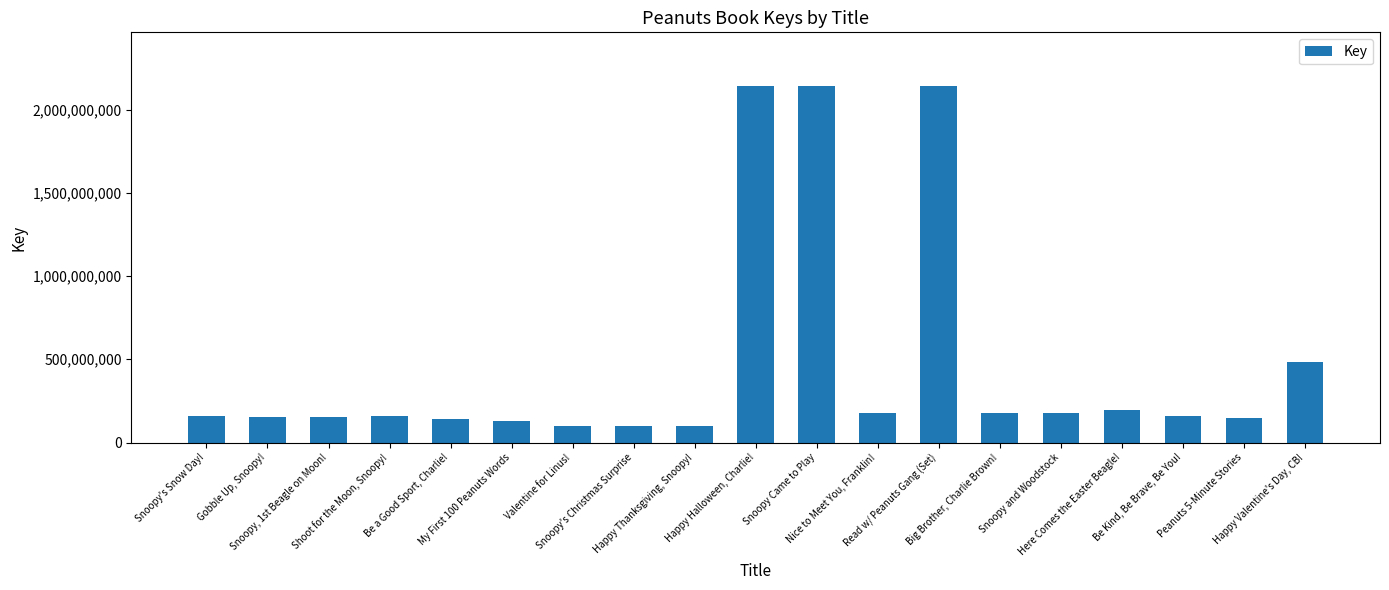

What is the change in value from Big Brother, Charlie Brown! to Snoopy and Woodstock?

-1923729